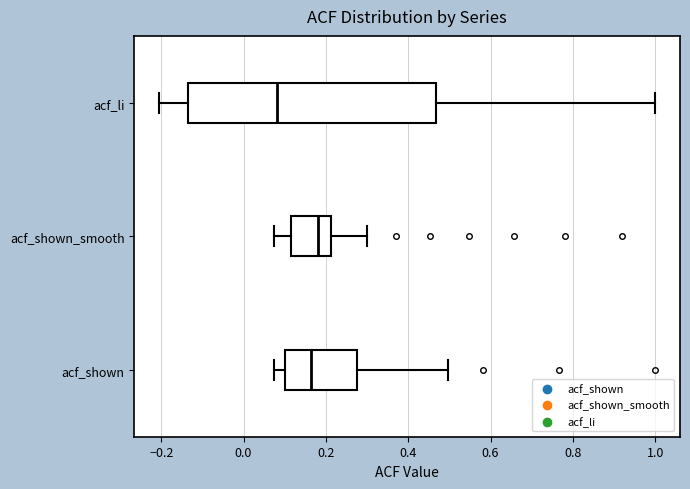

Reading bottom to top, read every box against the x-axis: the position of its median line, the range the box covers, and the ends of its whiskers. The values are not printed on the chart, so give them approximately, as read against the axis.

acf_shown: median 0.16, box 0.10 to 0.28, whiskers 0.08 to 0.50
acf_shown_smooth: median 0.18, box 0.12 to 0.22, whiskers 0.08 to 0.30
acf_li: median 0.08, box -0.14 to 0.46, whiskers -0.20 to 1.00